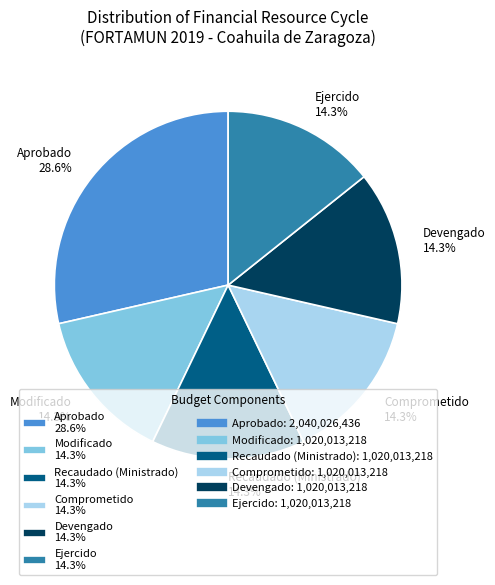

Which has a higher value, Aprobado 28.6% or Devengado 14.3%?

Aprobado 28.6%